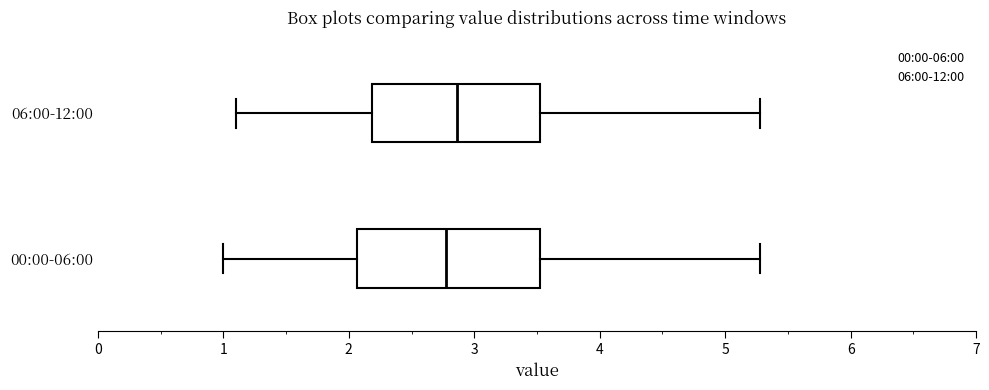

Where is the left edge of the box for 00:00-06:00 on the x-axis? The values are not printed on the chart, so give them approximately, as read against the axis.

2.1